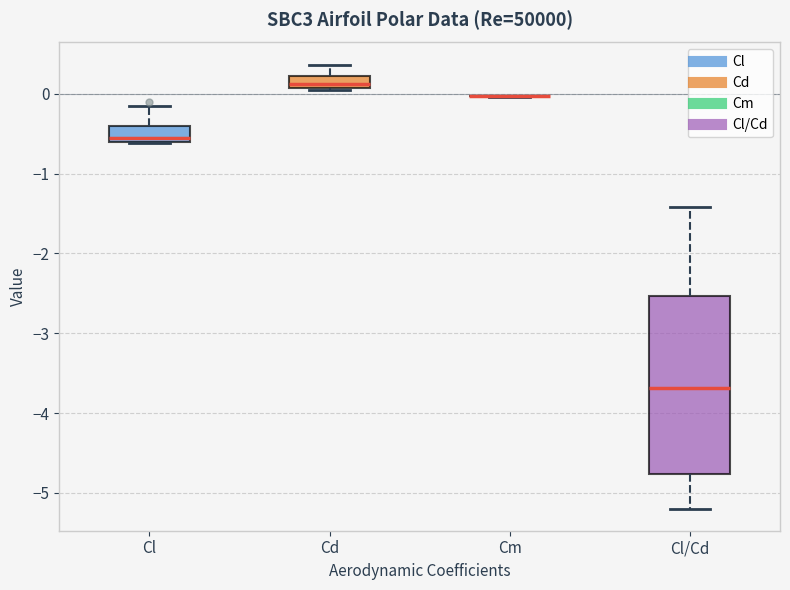

Which box is the tallest, from its lower edge to its upper edge?

Cl/Cd